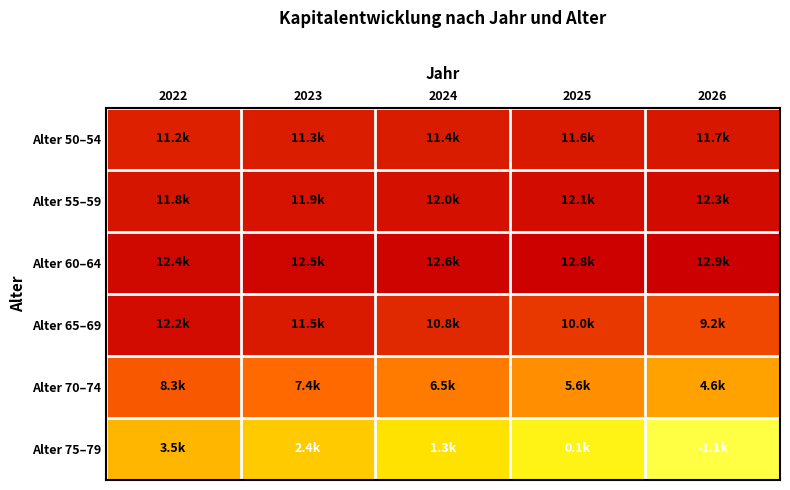

Rank the series at 2023 from highest to lowest value.

Alter 60–64, Alter 55–59, Alter 65–69, Alter 50–54, Alter 70–74, Alter 75–79